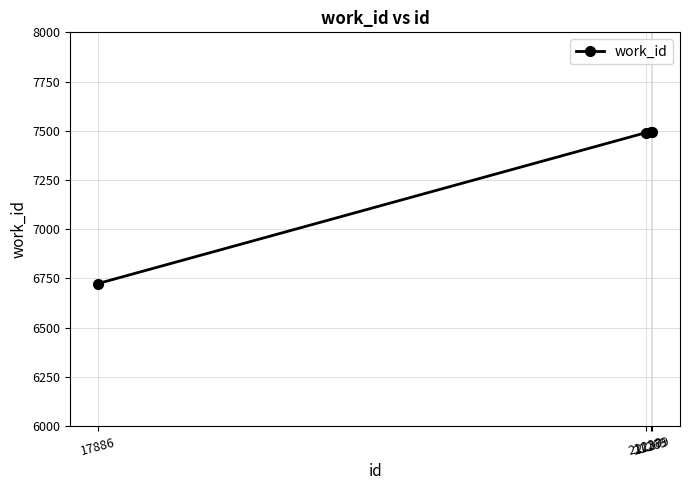

True or false: the data has more than 2 interior local peaks.

False